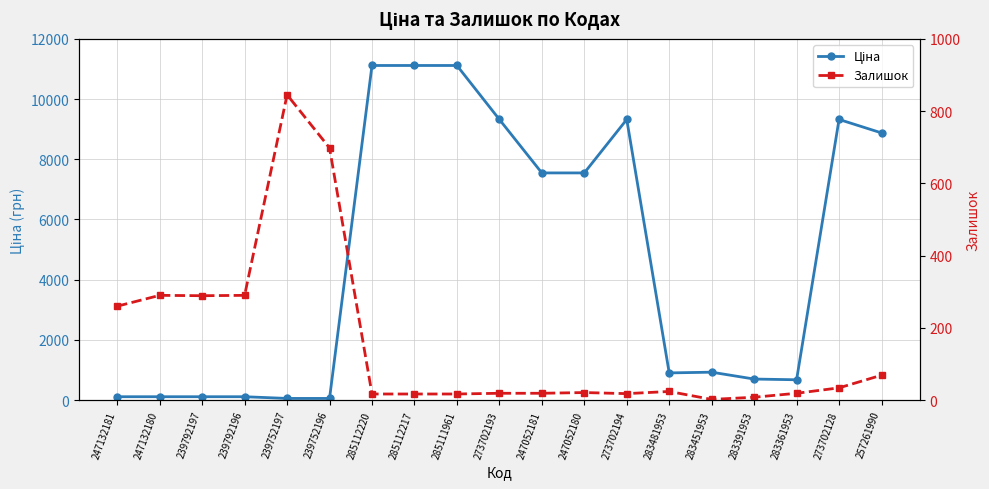

What is the maximum value for Ціна?

11113.6